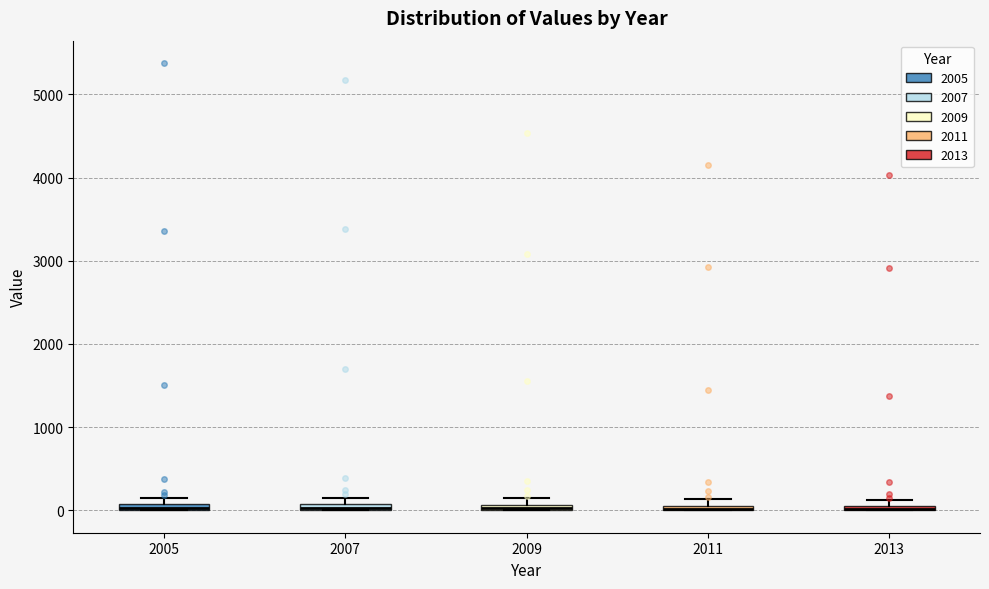

Where is the lower edge of the box at x = 2009 on the y-axis? The values are not printed on the chart, so give them approximately, as read against the axis.

0